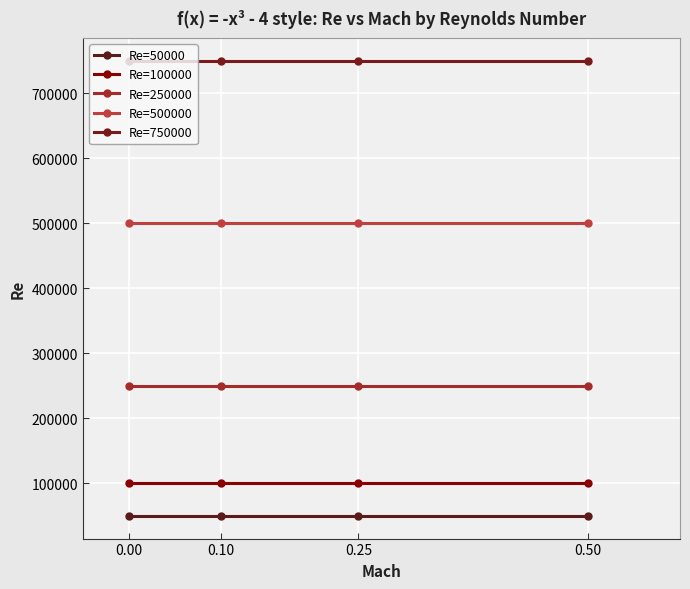

What is the maximum value shown in the chart?

750000